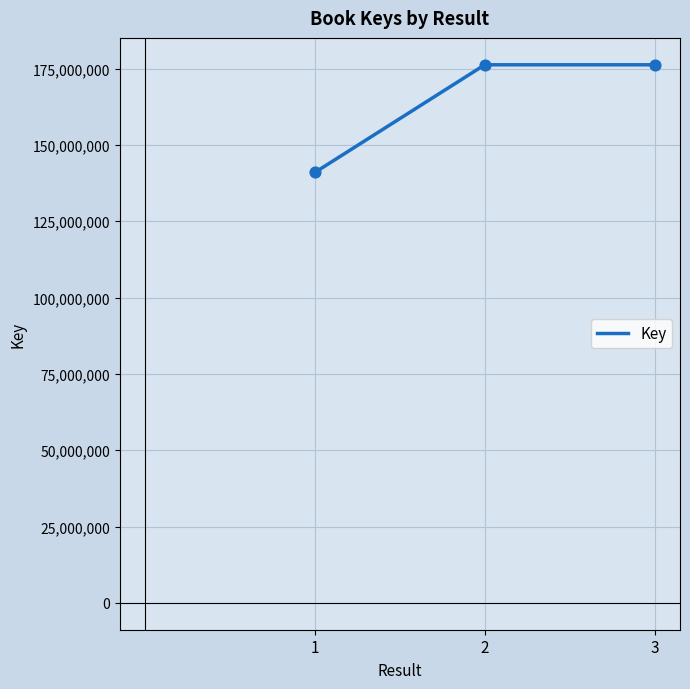

What is the change in value from 1 to 2?

+35236039